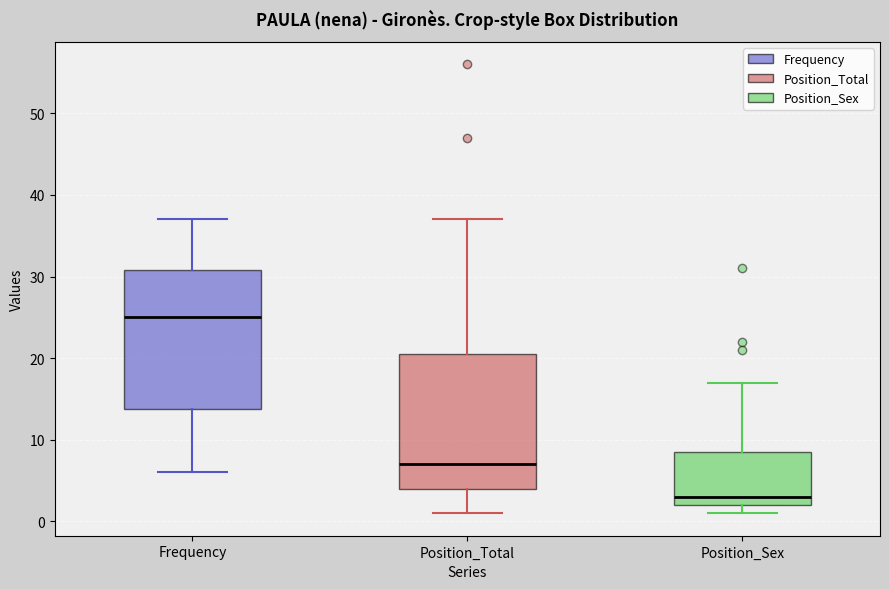

Reading left to right, transcribe this box plot: for each box, give where its median line is, the range the box spans, and where its two whiskers end, as read against the y-axis. The values are not printed on the chart, so give them approximately, as read against the axis.

Frequency: median 25, box 14 to 31, whiskers 6 to 37
Position_Total: median 7, box 4 to 21, whiskers 1 to 37
Position_Sex: median 3, box 2 to 9, whiskers 1 to 17